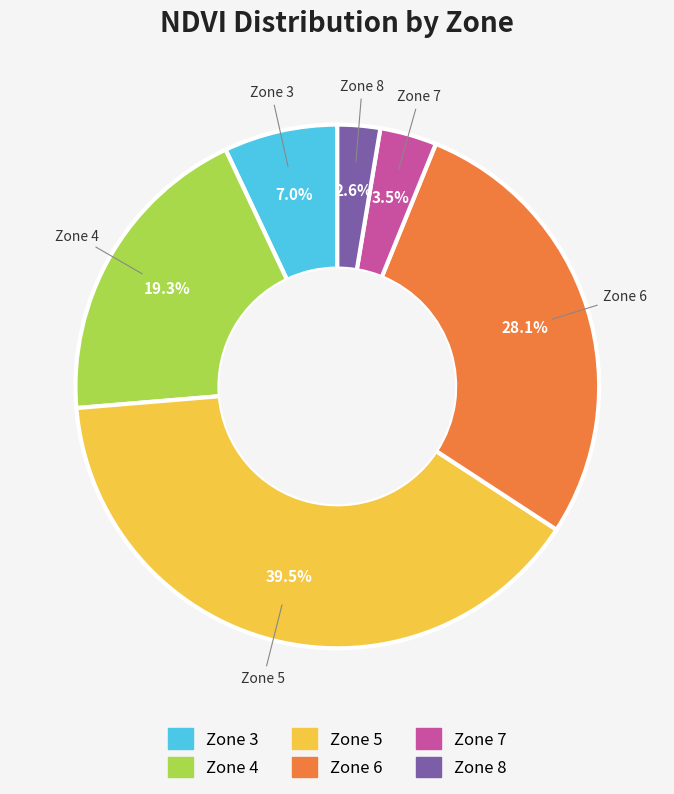

Rank the categories by value from highest to lowest.

Zone 5, Zone 6, Zone 4, Zone 3, Zone 7, Zone 8